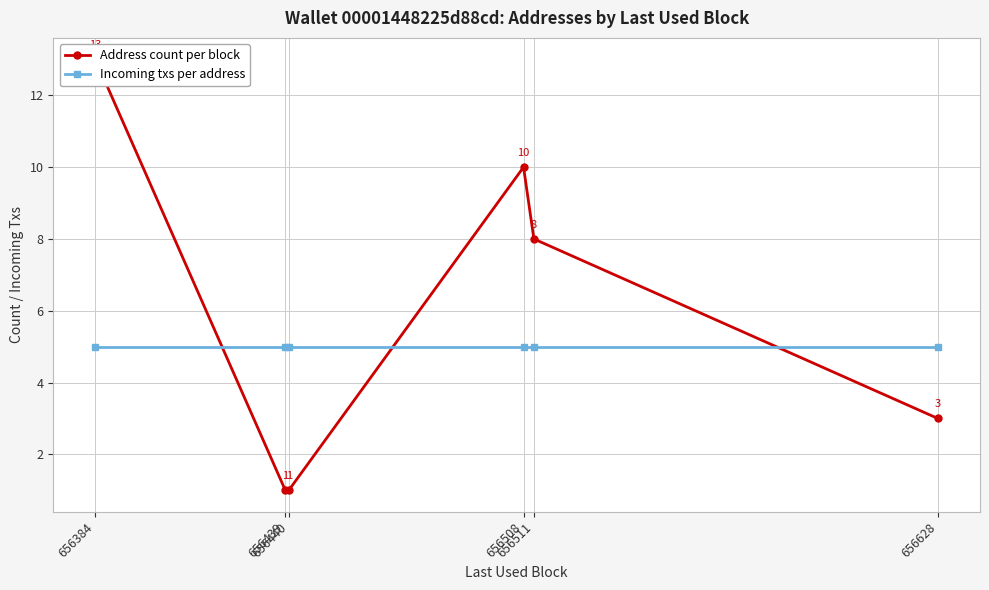

Rank the series by their maximum value, from highest to lowest.

Address count per block, Incoming txs per address